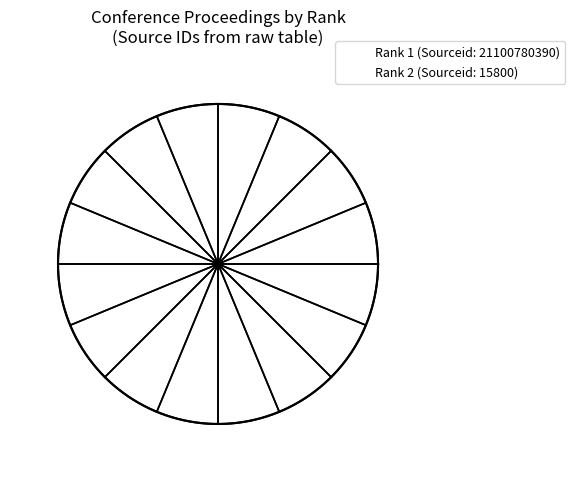

What is the smallest slice in the pie chart?

2